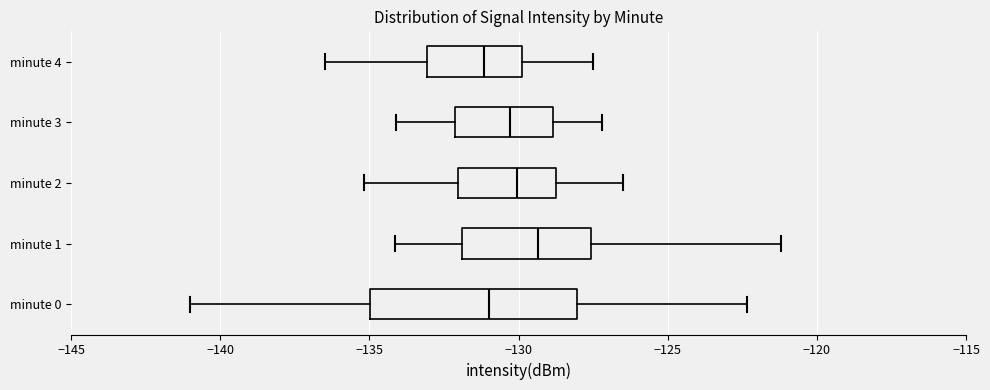

Which box is the widest, from its left edge to its right edge?

minute 0